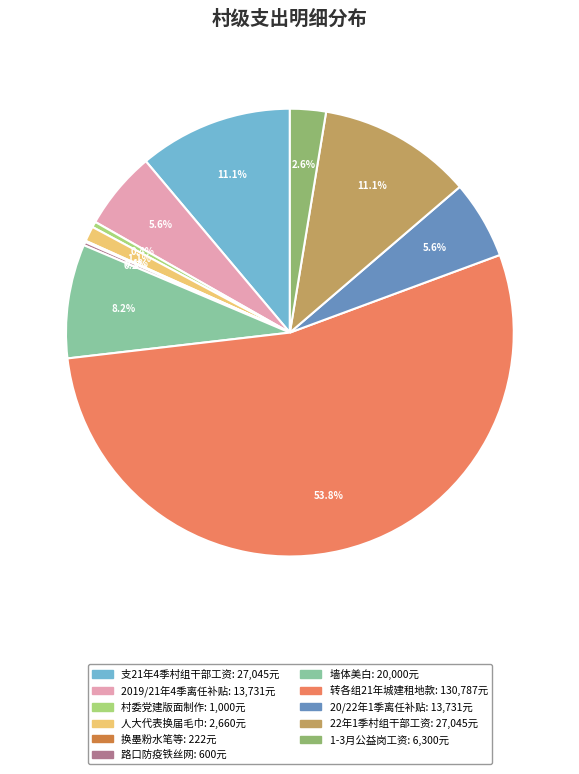

Is there any slice that represents more than half of the pie?

Yes